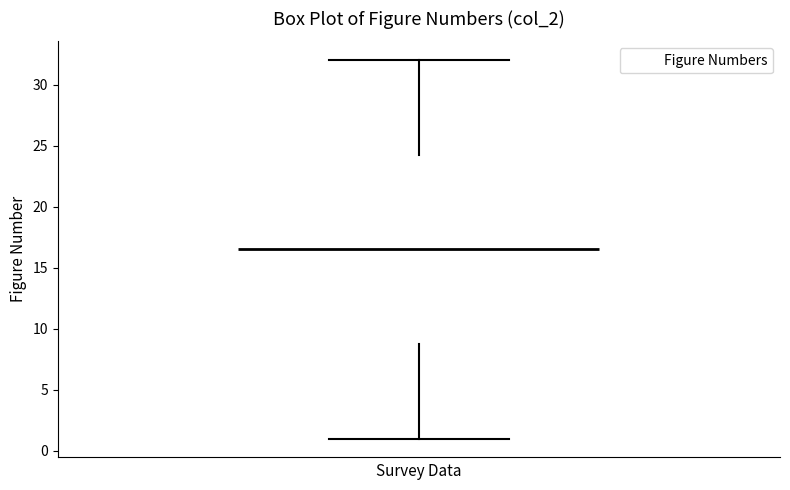

Where does the lower whisker of the box end on the y-axis? The values are not printed on the chart, so give them approximately, as read against the axis.

1.0